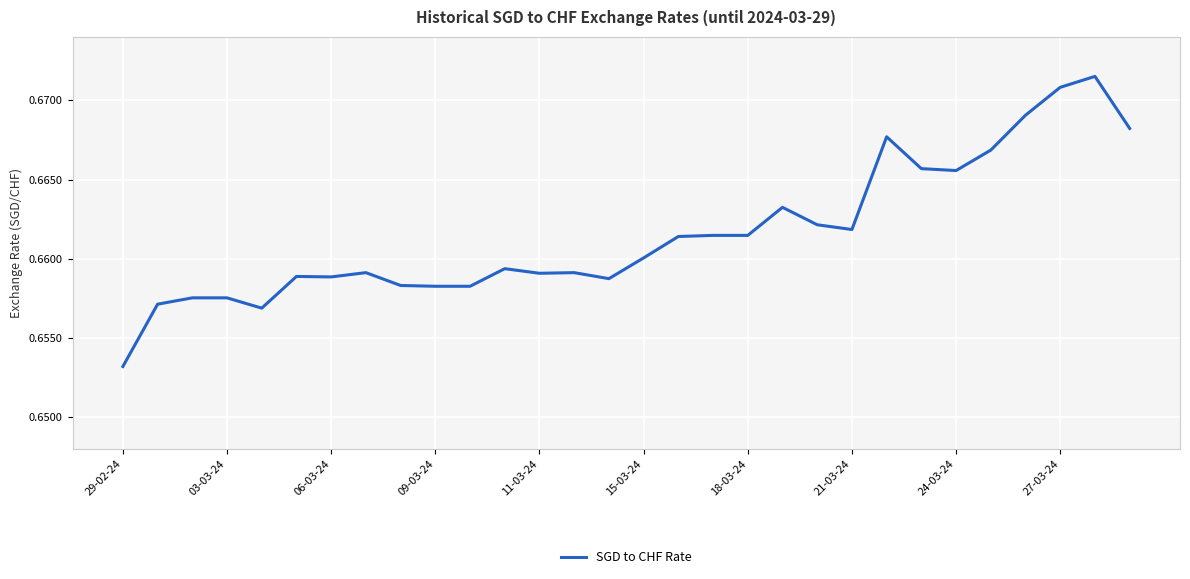

Count the values in the range 0 to 1.

30